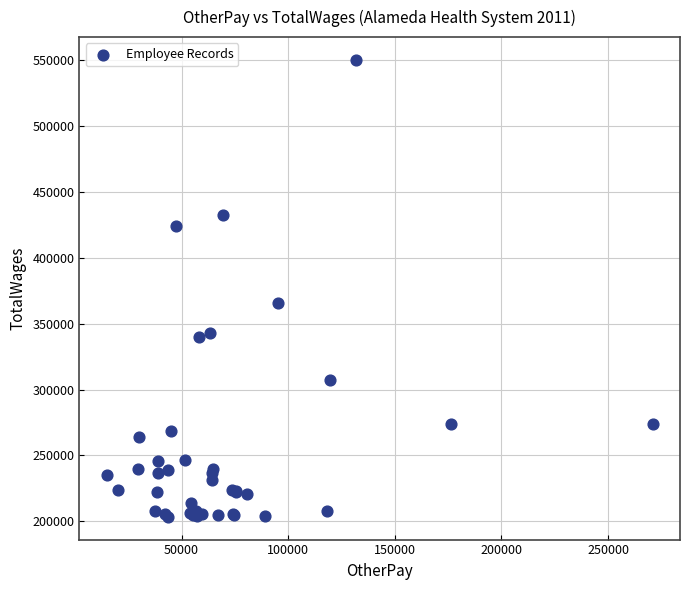

What Y value in the scatter plot is closest to 376851?

365968